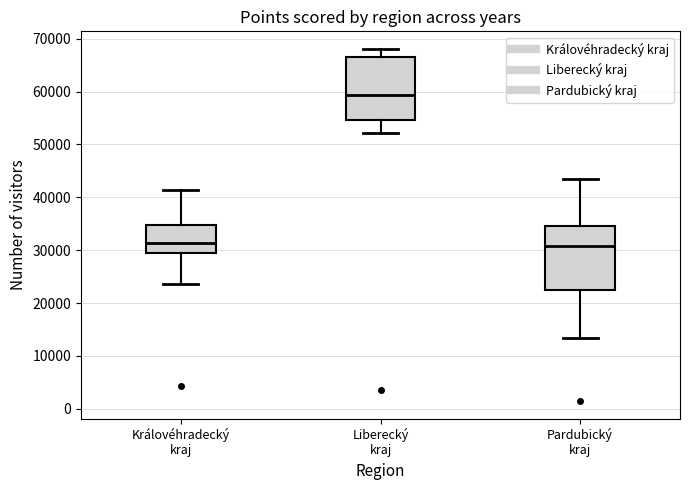

Reading left to right, read every box against the y-axis: the position of its median line, the range the box covers, and the ends of its whiskers. The values are not printed on the chart, so give them approximately, as read against the axis.

Královéhradecký kraj: median 31000, box 29000 to 35000, whiskers 24000 to 41000
Liberecký kraj: median 59000, box 55000 to 67000, whiskers 52000 to 68000
Pardubický kraj: median 31000, box 22000 to 35000, whiskers 13000 to 44000